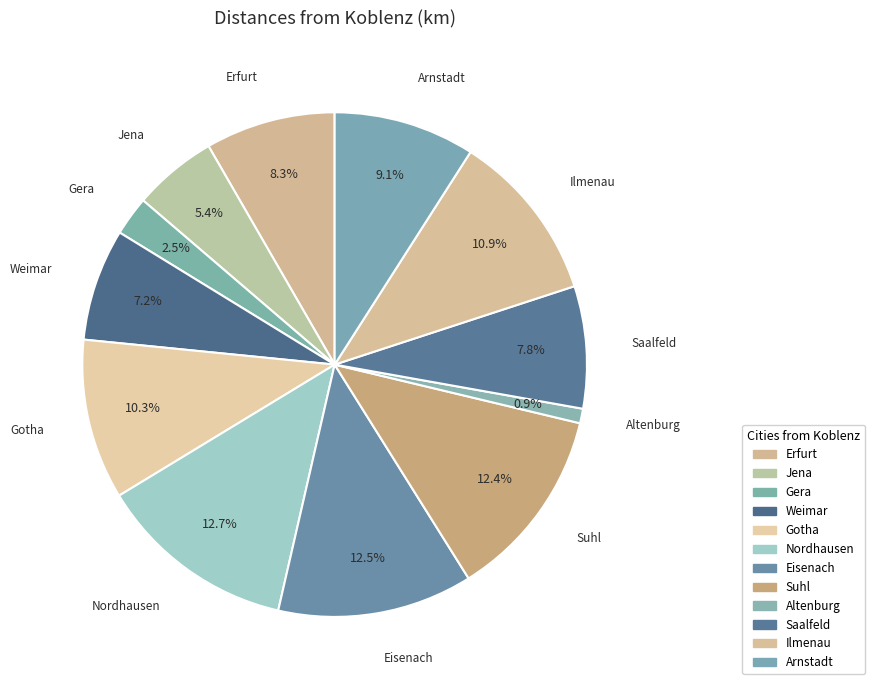

Which has a higher value, Gera or Altenburg?

Gera